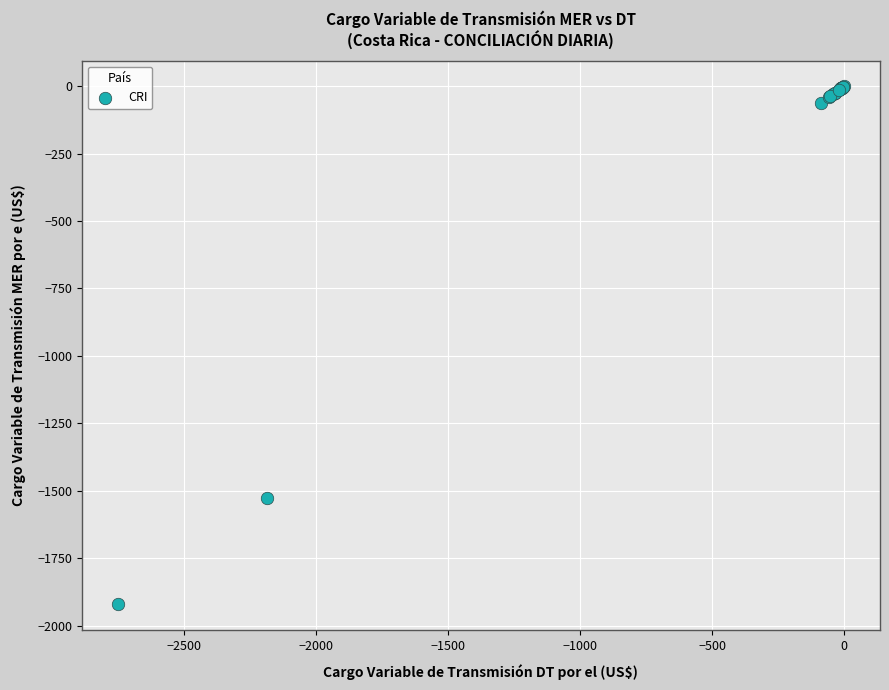

What Y value in the scatter plot is closest to -961?

-1528.3